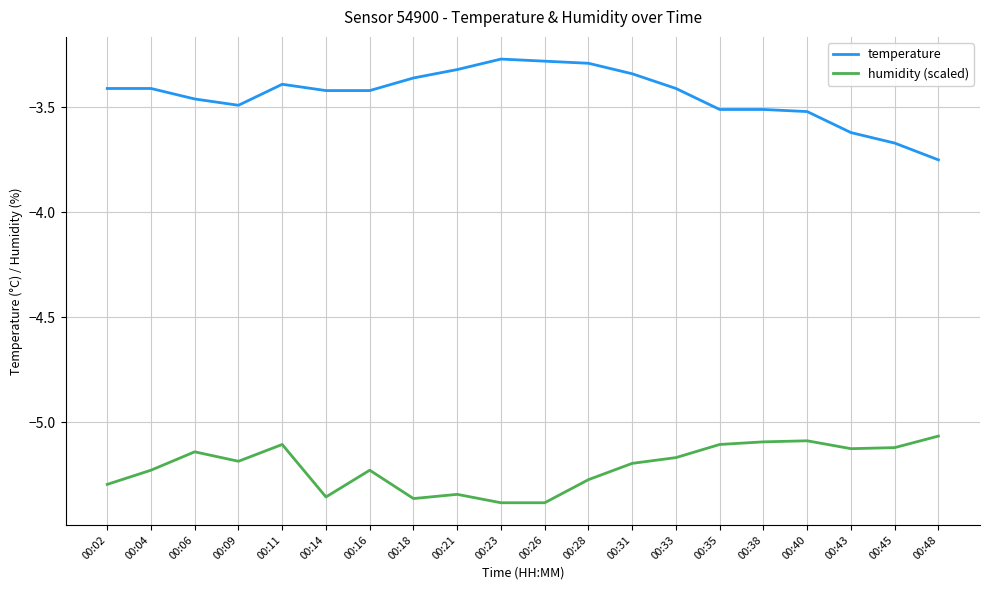

Is it true that humidity (scaled) equals -5.2 at 00:09?

True